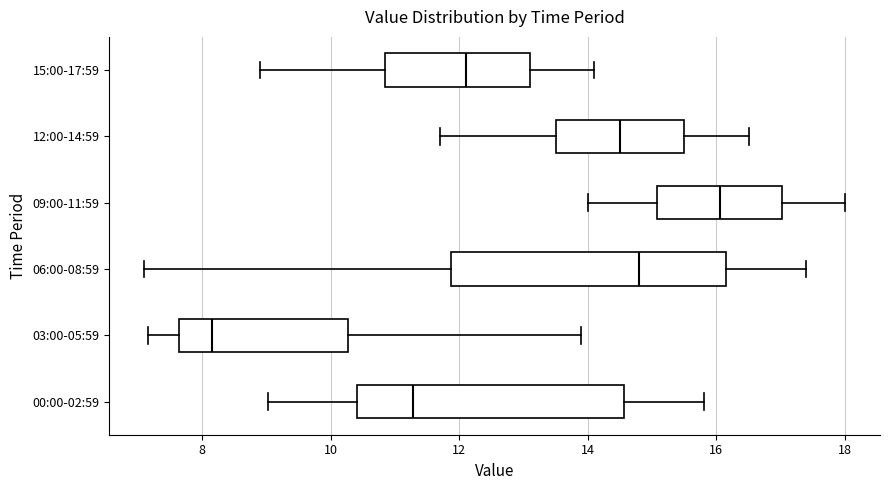

Which box has the furthest to the left median line?

03:00-05:59